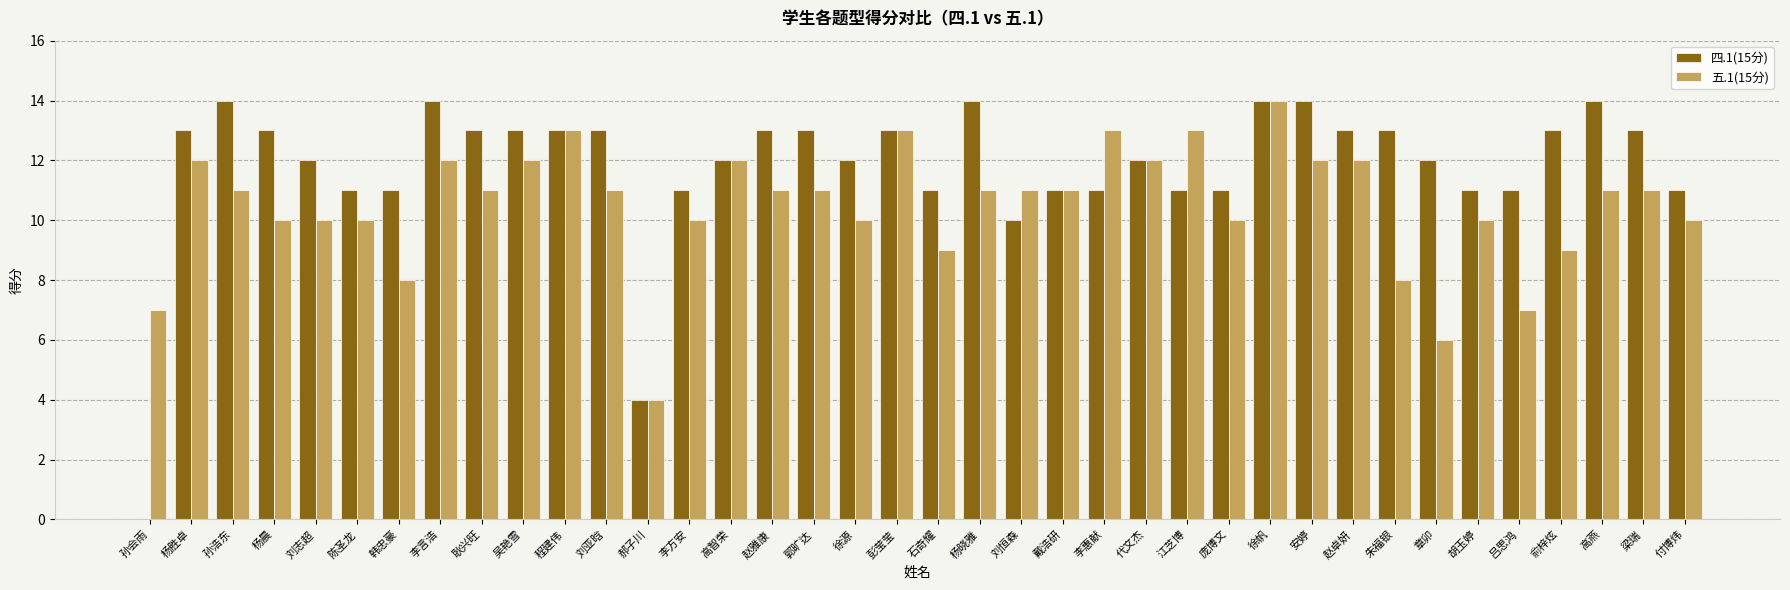

Between 耿兴旺 and 徐帆, which series saw the biggest shift?

五.1(15分)